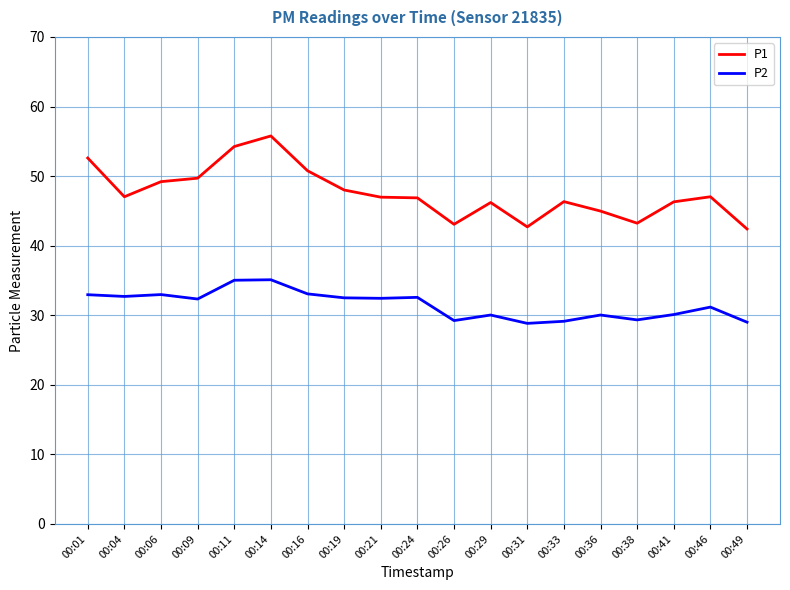

Which series has the largest range (max minus min)?

P1